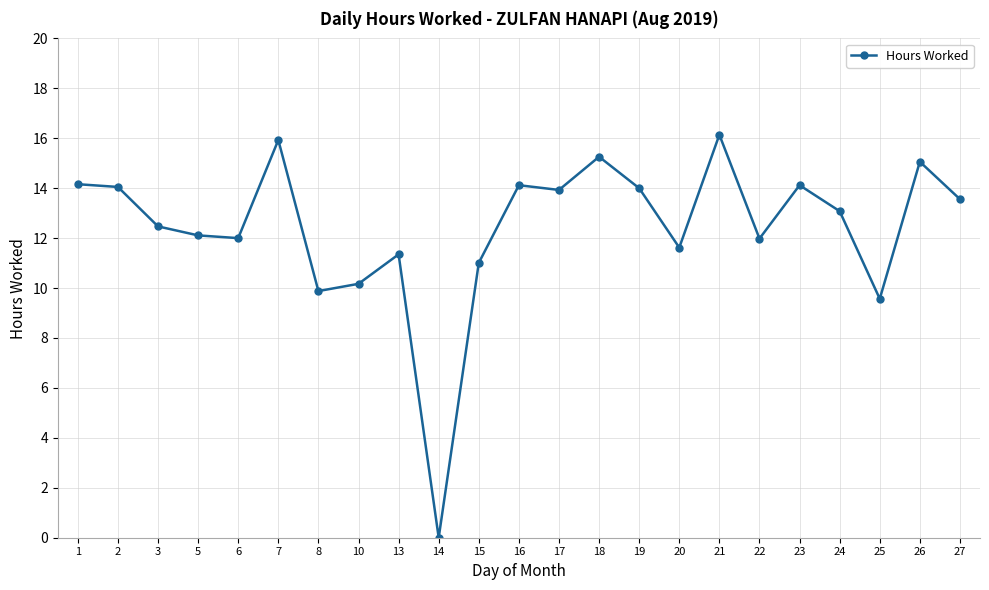

True or false: the data shows 9.9 at 8.

True